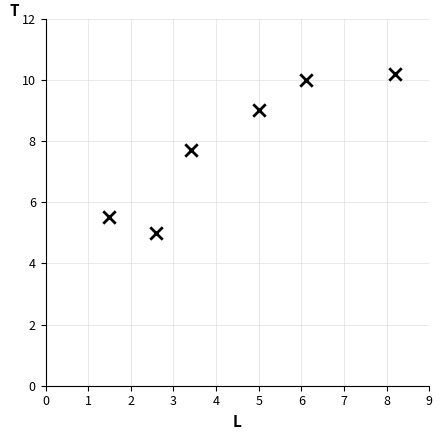

What is the average Y value?

7.9